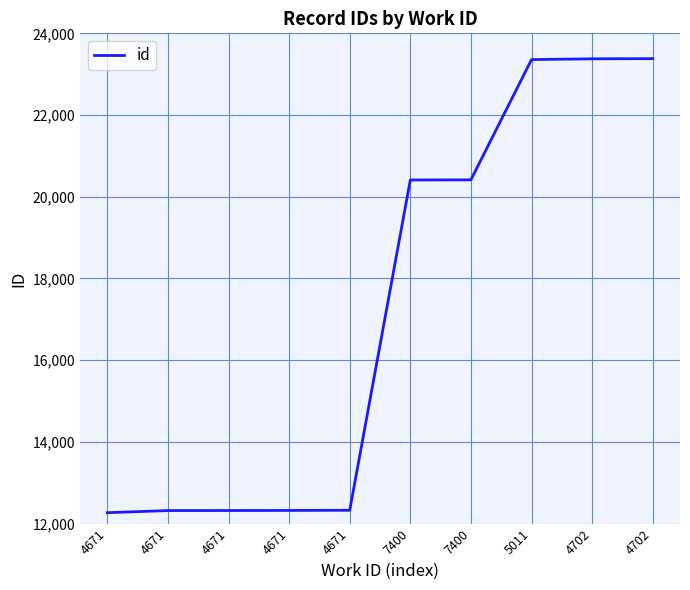

List the labels in order of value, largest first.

4702, 4702, 5011, 7400, 7400, 4671, 4671, 4671, 4671, 4671